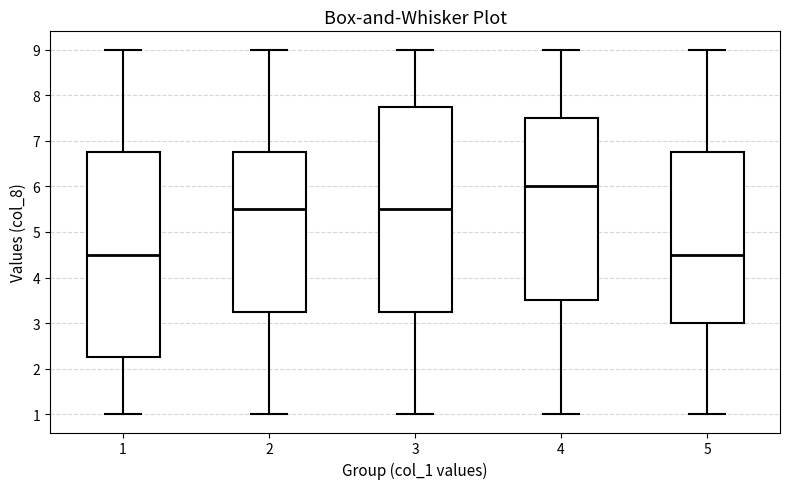

Which box has the highest median line?

4